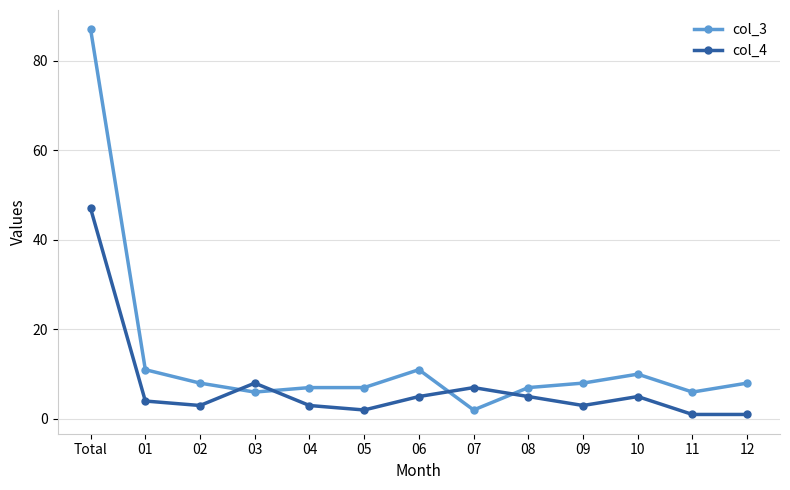

The value of col_4 at 10 is 5. True or false?

True